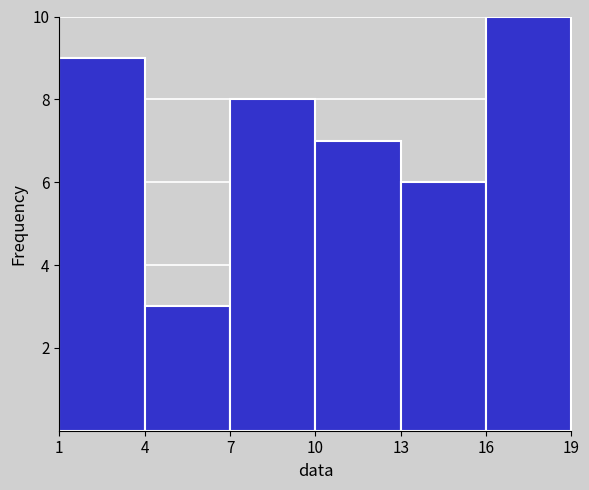

Reading left to right, list every bar in this chart as the range it spans on the x-axis followed by its height. The values are not printed on the chart, so give them approximately, as read against the axis.

1 to 4: 9
4 to 7: 3
7 to 10: 8
10 to 13: 7
13 to 16: 6
16 to 19: 10